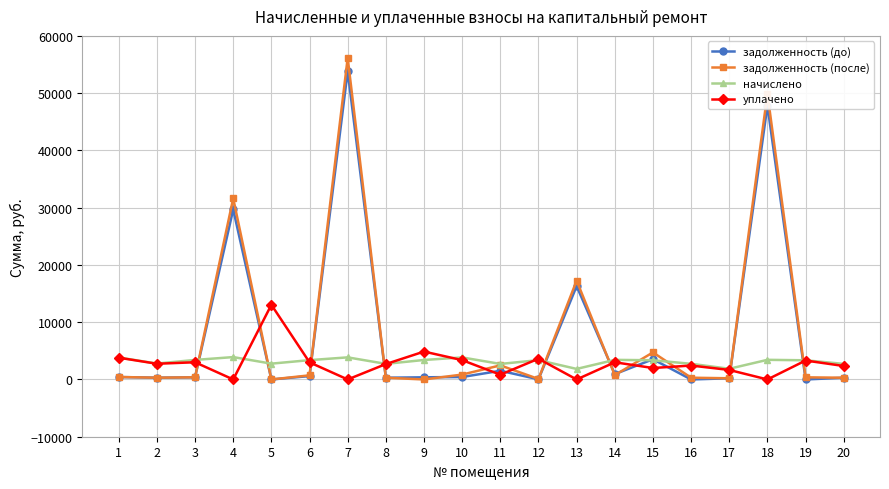

What is the highest value of the уплачено series?

13042.8